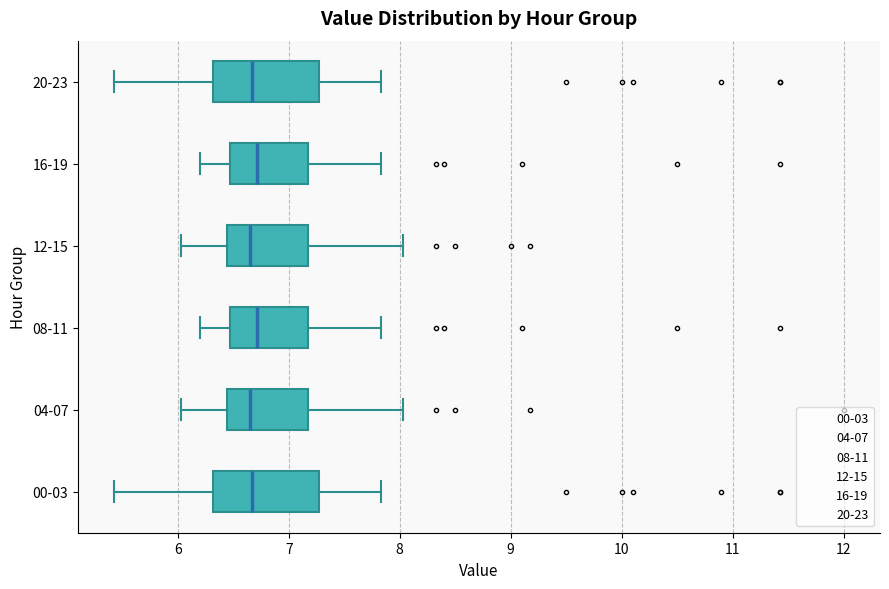

Where is the right edge of the box for 08-11 on the x-axis? The values are not printed on the chart, so give them approximately, as read against the axis.

7.2